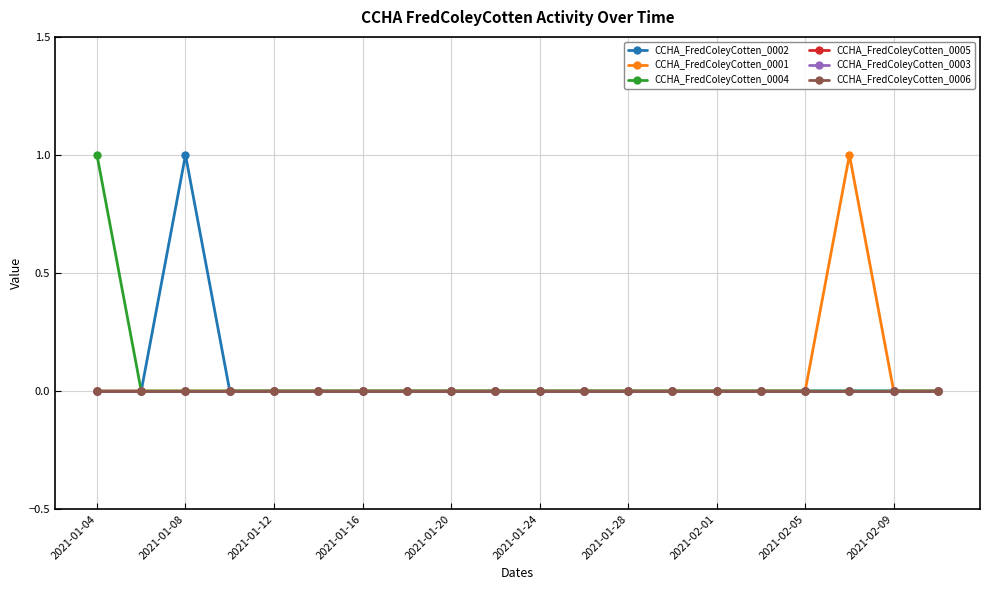

Does the chart have visible grid lines?

Yes